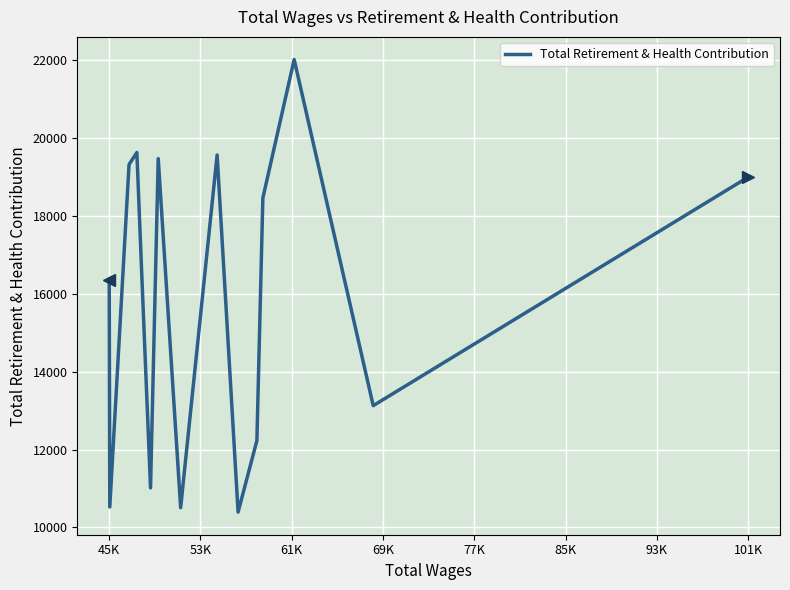

What is the sum of all values?

238296